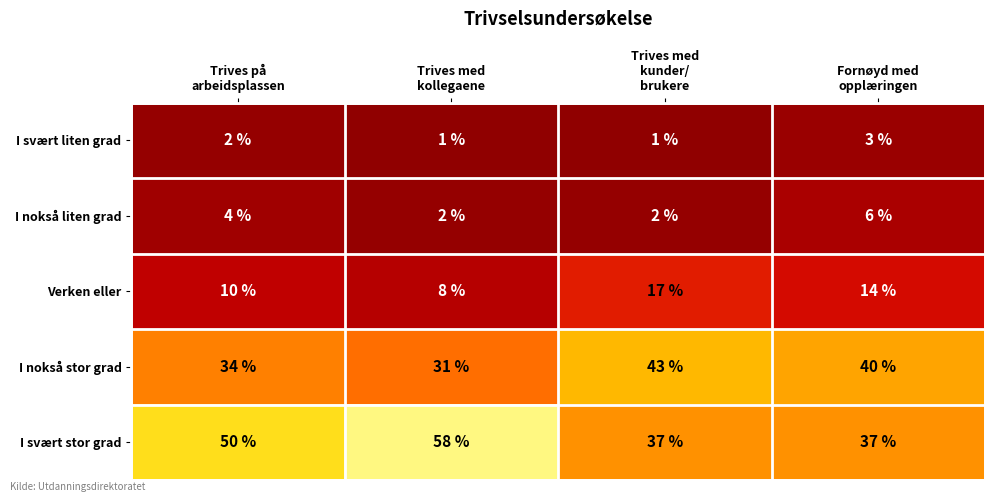

Which series has the largest total across all categories?

I svært stor grad